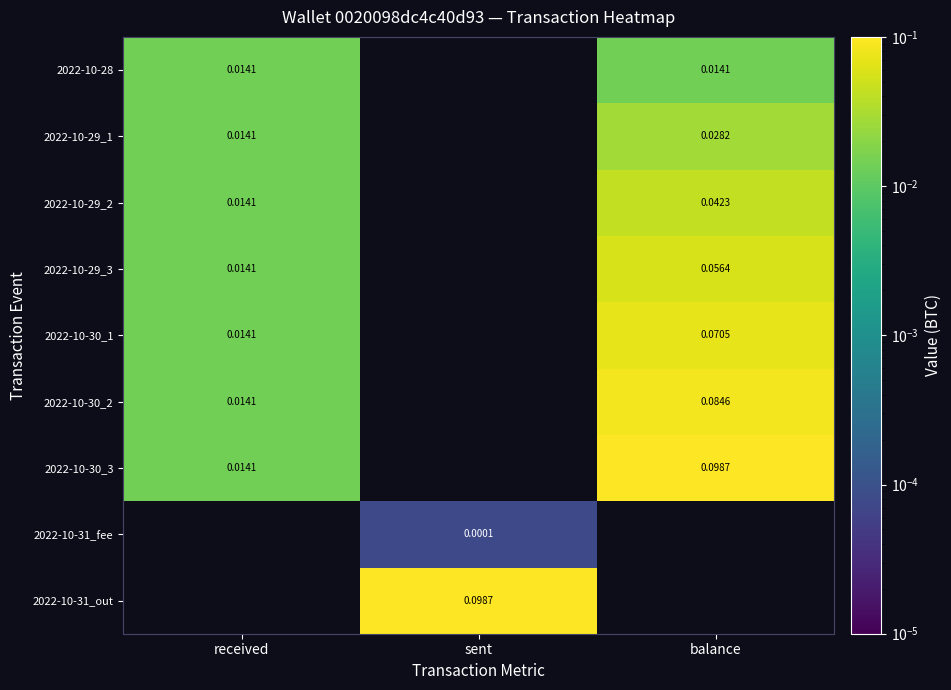

Is the value of 2022-10-29_1 at balance greater than the value of 2022-10-30_2 at received?

Yes